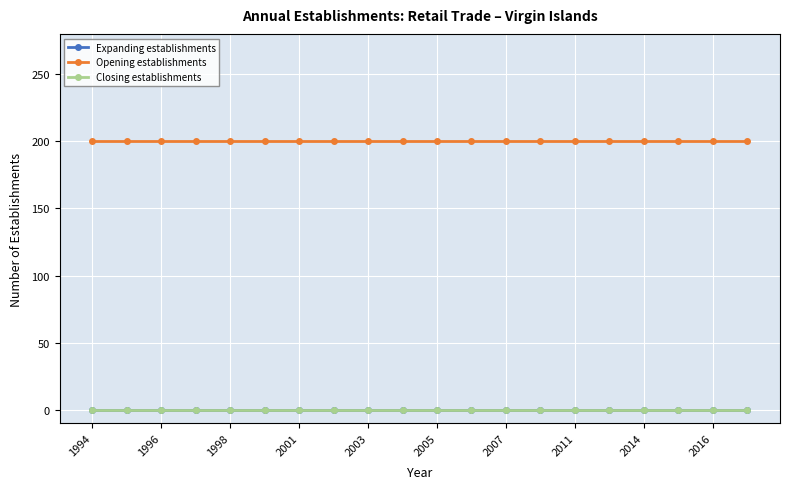

Does the chart have visible grid lines?

Yes